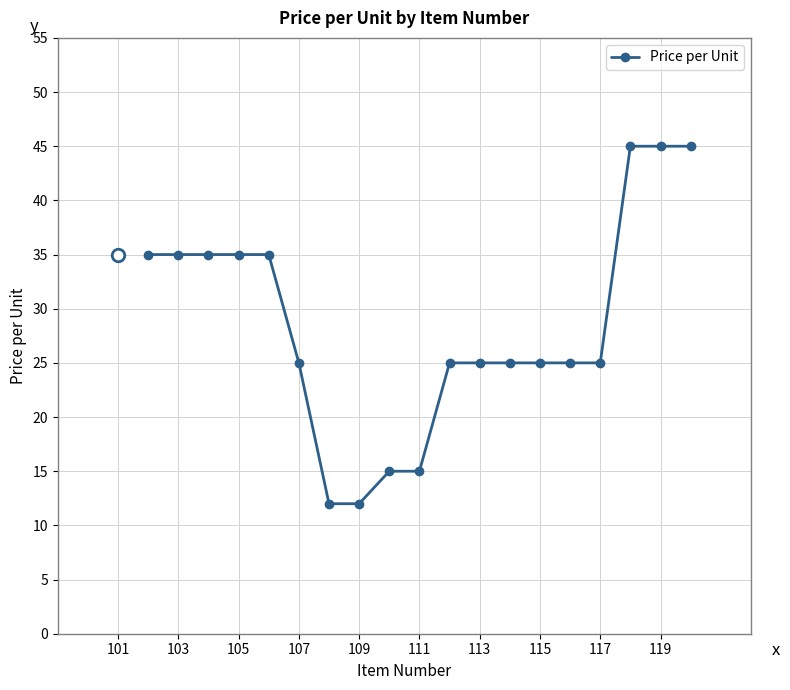

What is the sum of all values?

539